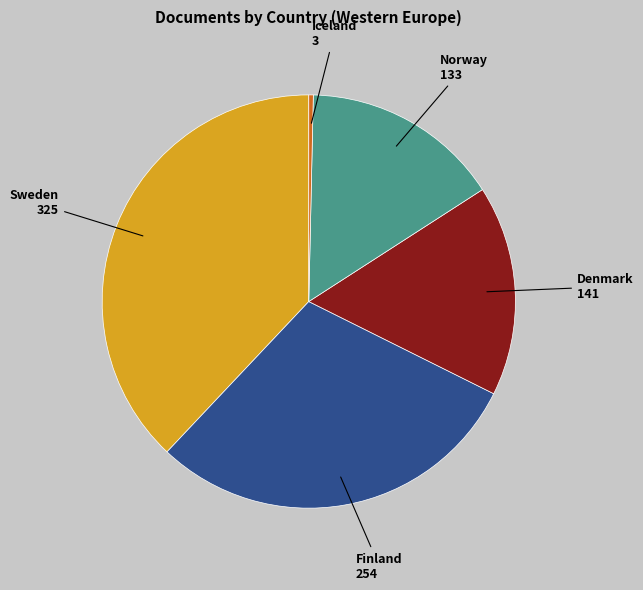

Does any single category account for the majority?

No